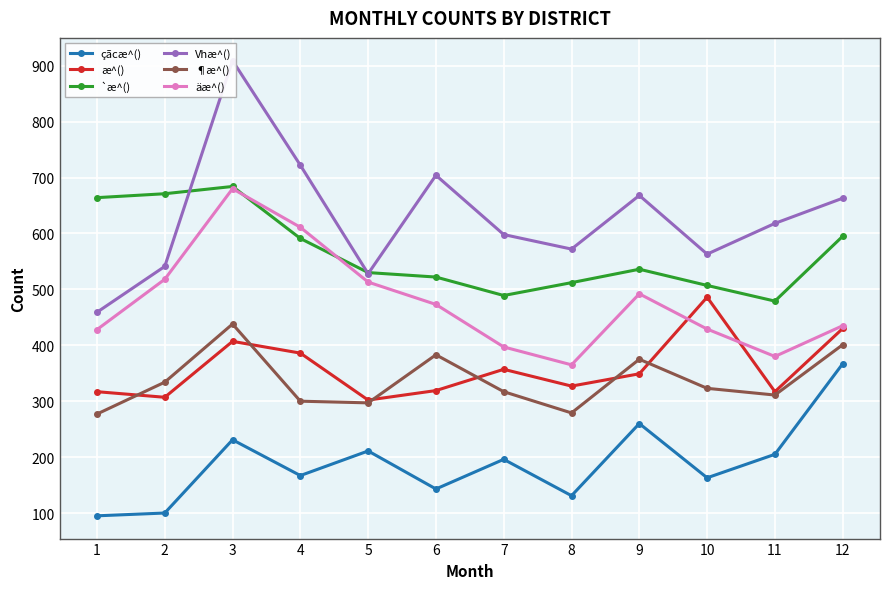

What is the maximum value shown in the chart?

909